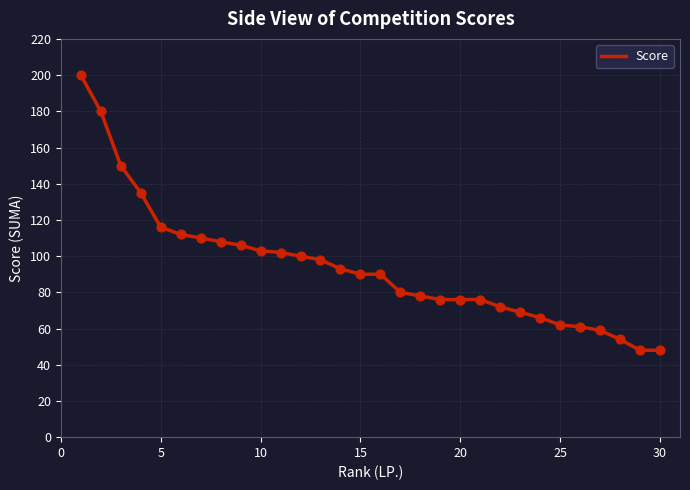

What is the difference between the maximum and minimum values?

152